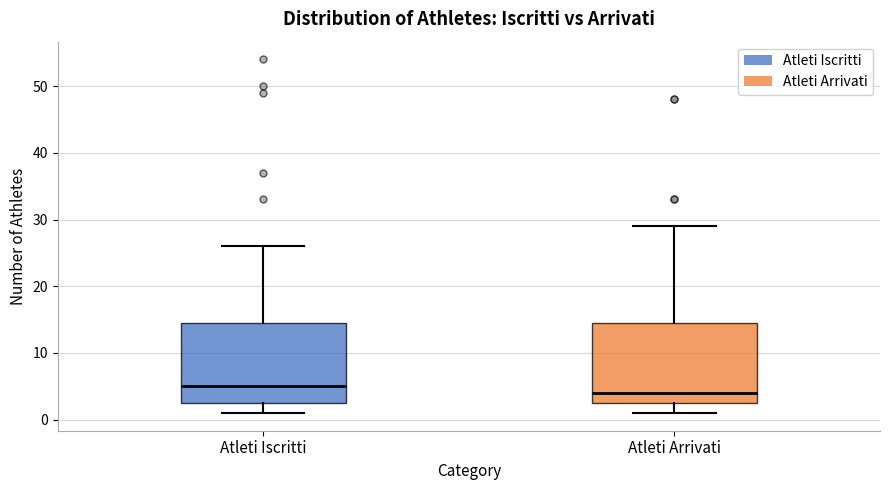

Reading left to right, read every box against the y-axis: the position of its median line, the range the box covers, and the ends of its whiskers. The values are not printed on the chart, so give them approximately, as read against the axis.

Atleti Iscritti: median 5, box 3 to 15, whiskers 1 to 26
Atleti Arrivati: median 4, box 3 to 15, whiskers 1 to 29